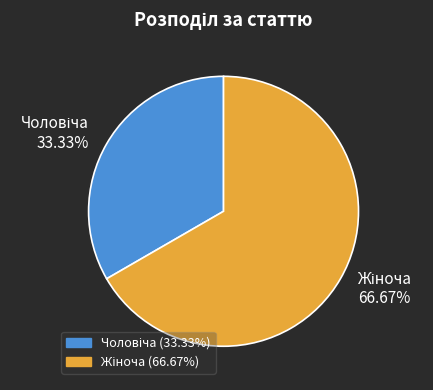

Is there any slice that represents more than half of the pie?

Yes